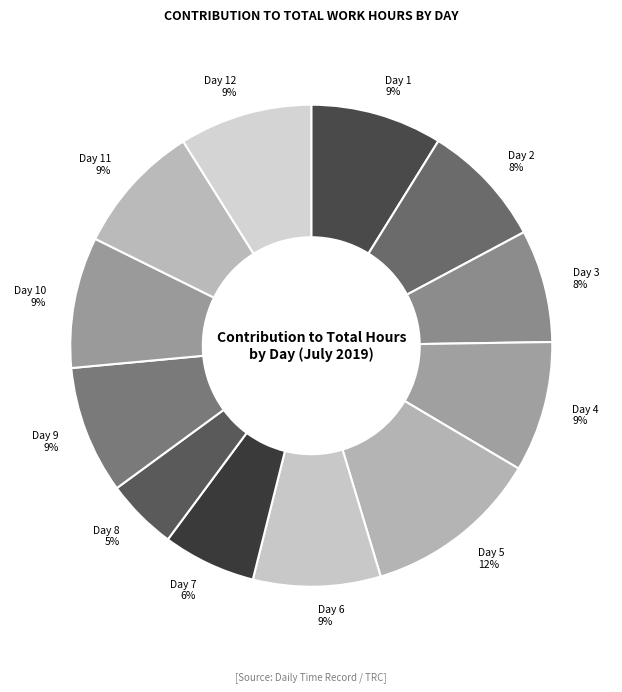

Is it true that Day 4 is 18% of the pie?

False